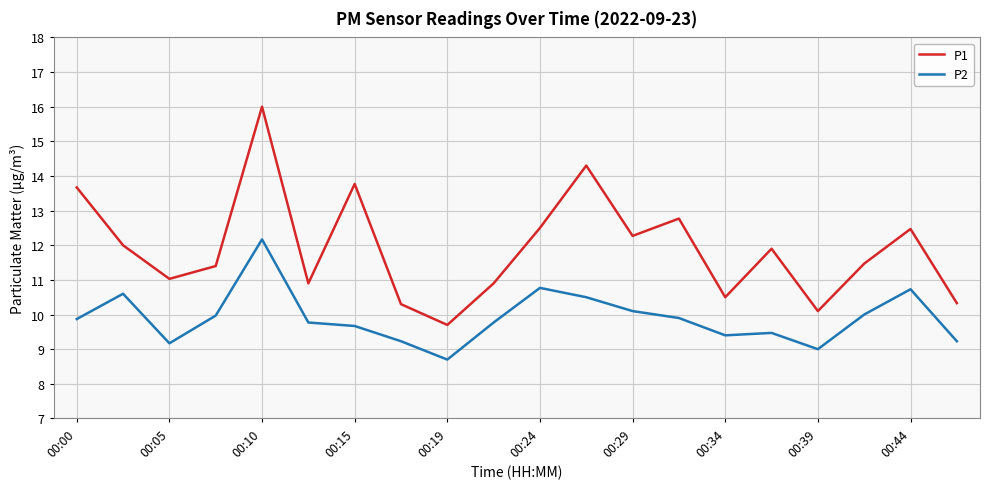

List the series in order of their peak value, highest first.

P1, P2